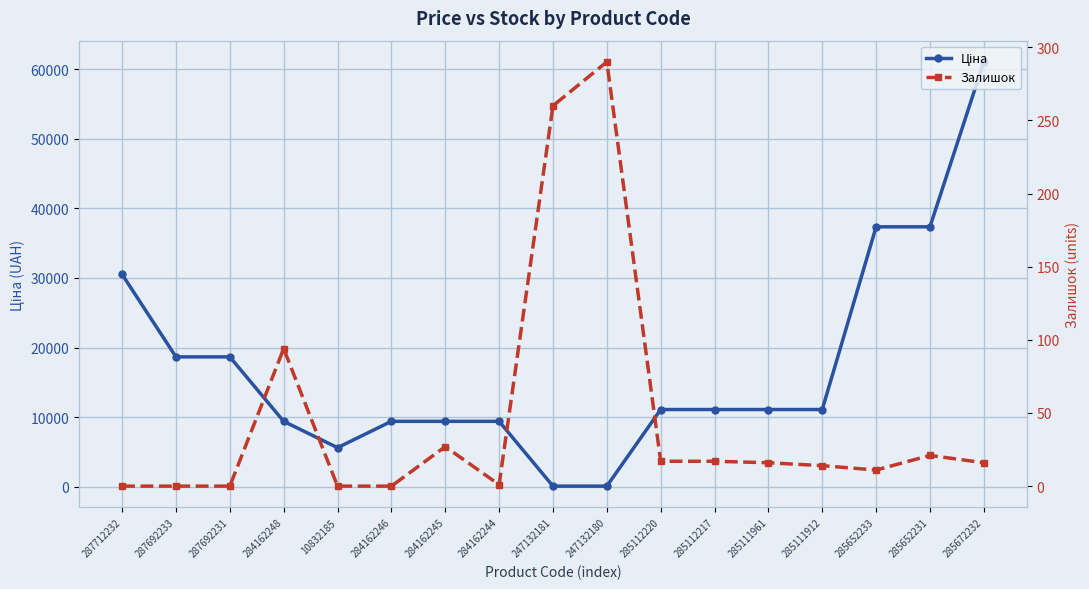

Where do Залишок and Ціна first cross each other?

284162244 and 247132181